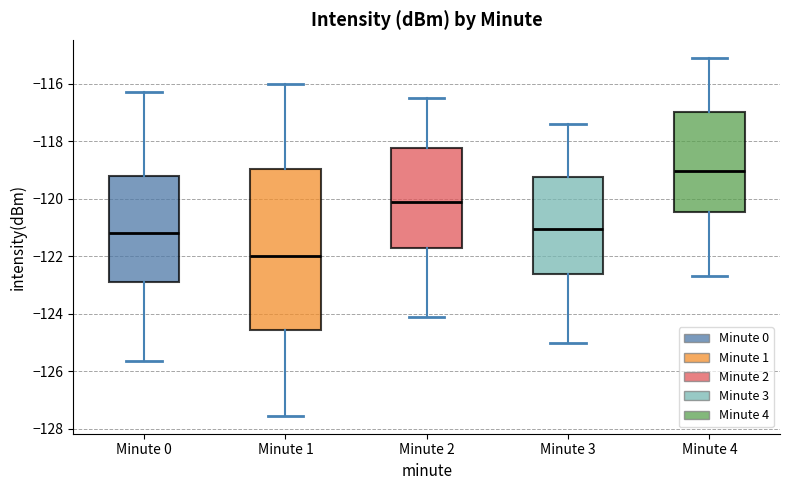

Which box's median line is the highest?

Minute 4